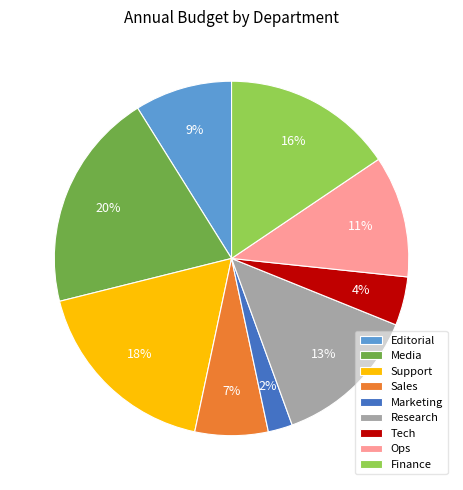

The Sales slice represents 7% of the pie. True or false?

True